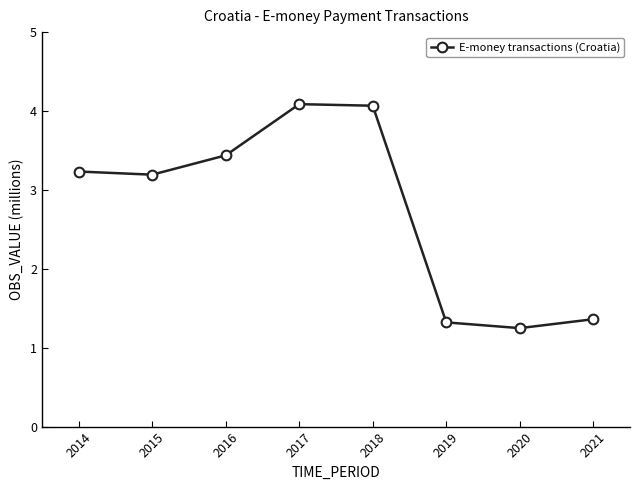

The chart shows a value of 1.2 at 2020. True or false?

True